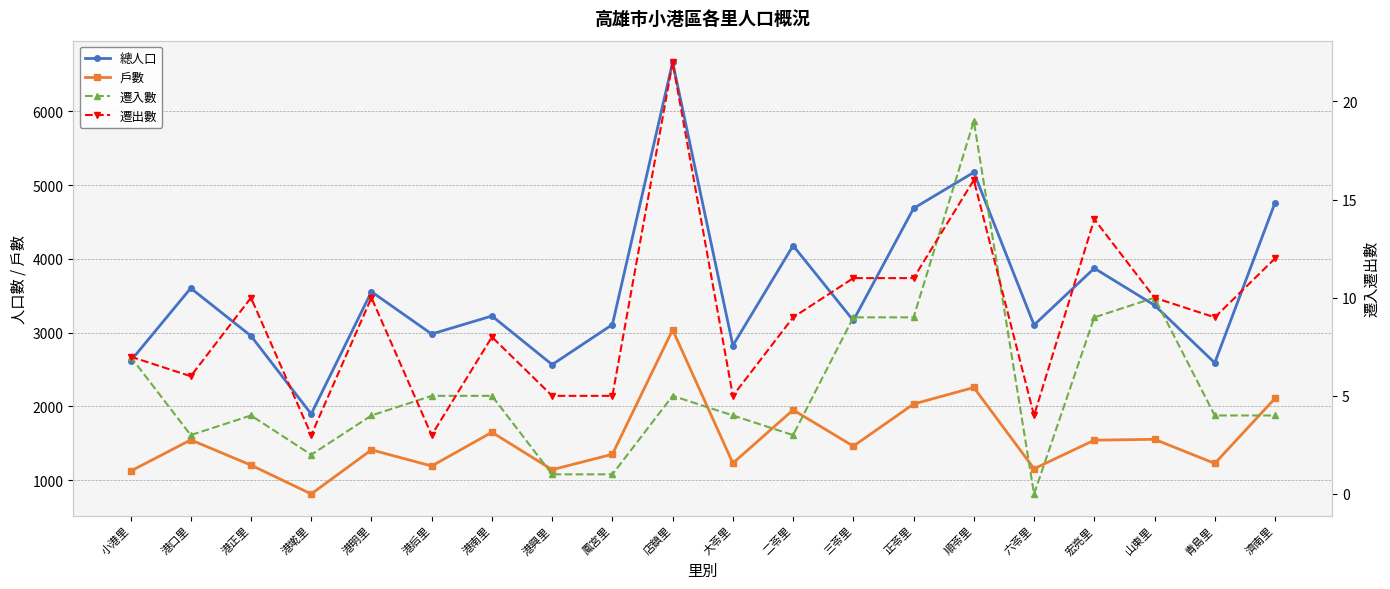

Is the value of 遷入數 at 鳳宮里 greater than the value of 遷出數 at 宏亮里?

No